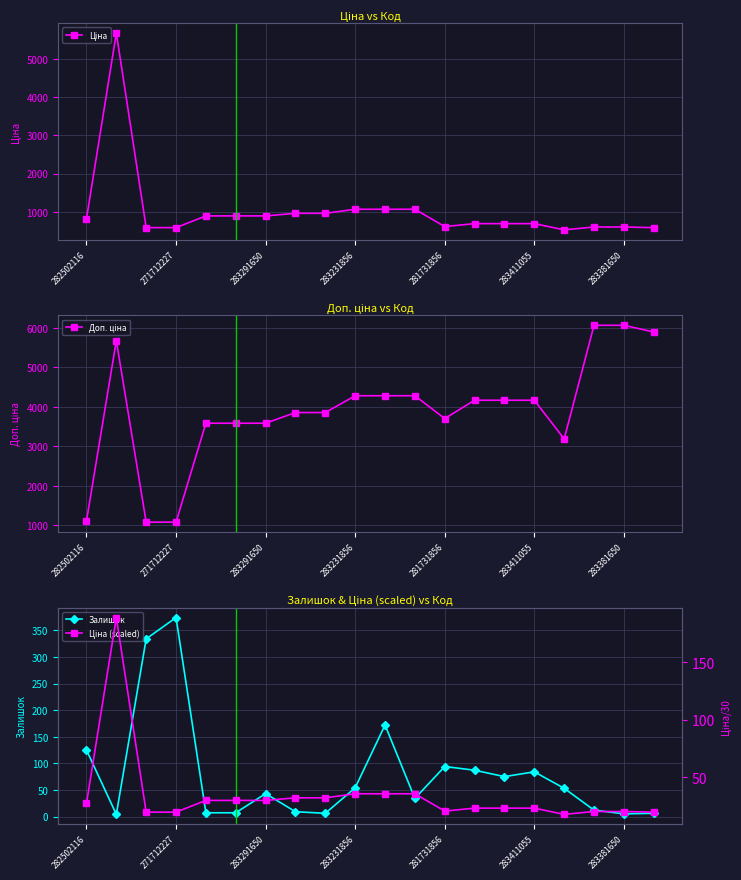

In Ціна, how many points are higher than both neighbors (excluding endpoints)?

1